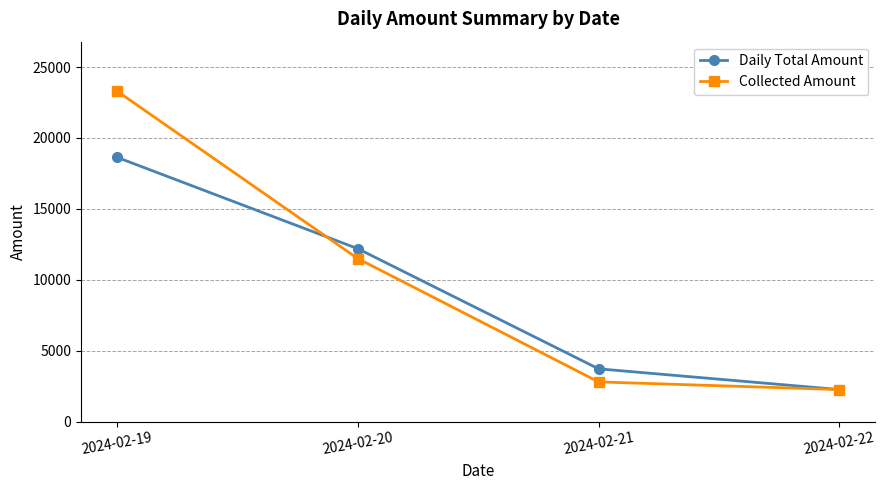

What is the value of the Daily Total Amount point at the 3rd from the left?

3718